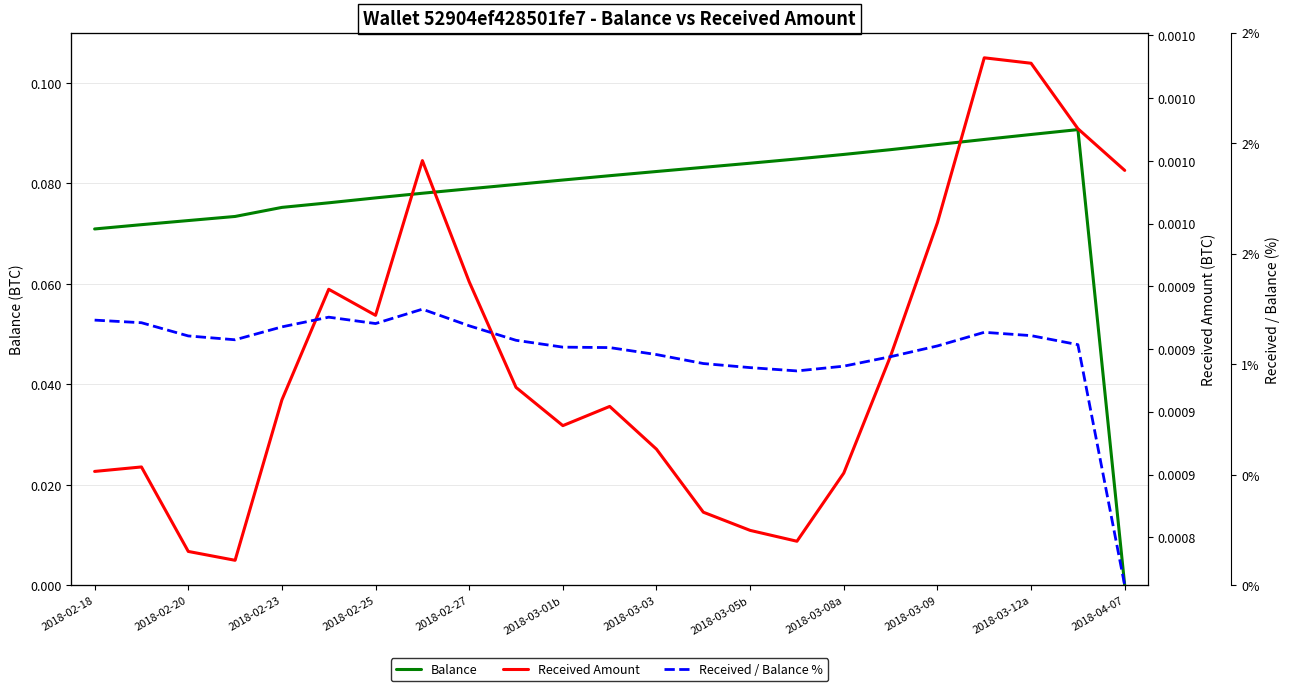

The Received Amount series shows 0.0 at 13. True or false?

True